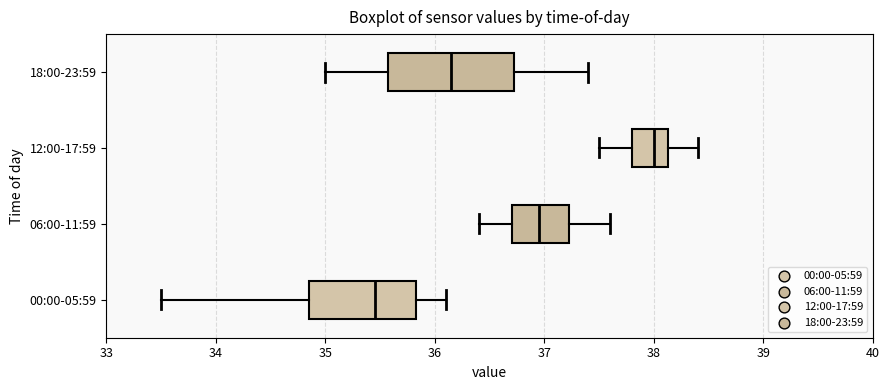

Comparing the boxes themselves (not the whiskers), which one is the widest?

18:00-23:59